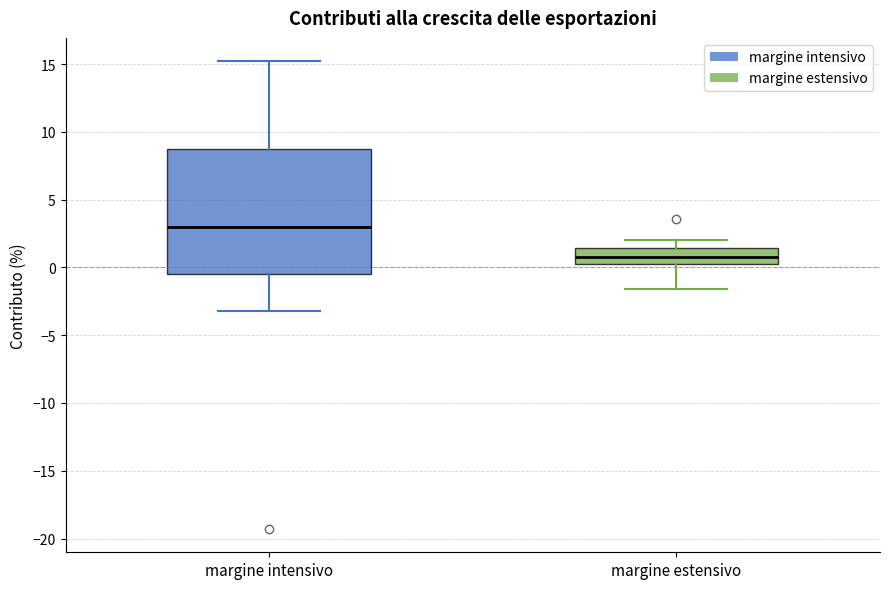

Where is the upper edge of the box for margine estensivo on the y-axis? The values are not printed on the chart, so give them approximately, as read against the axis.

1.5